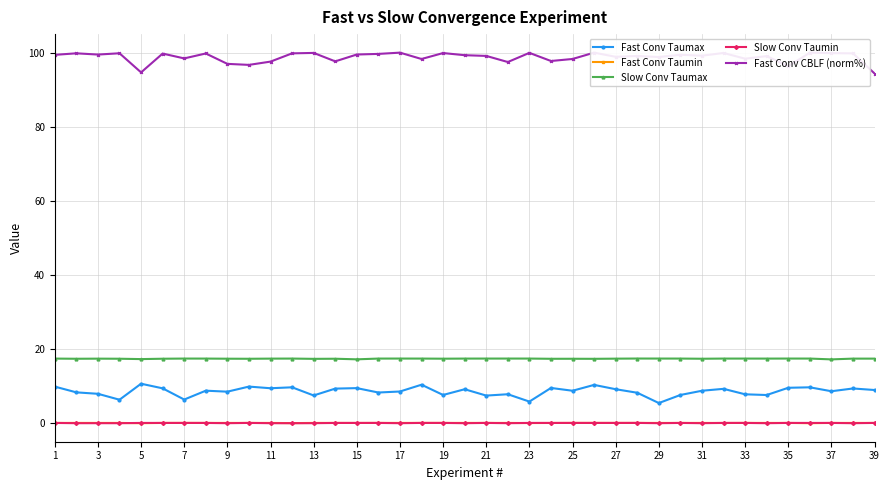

Is this an area chart (filled region under the line)?

No